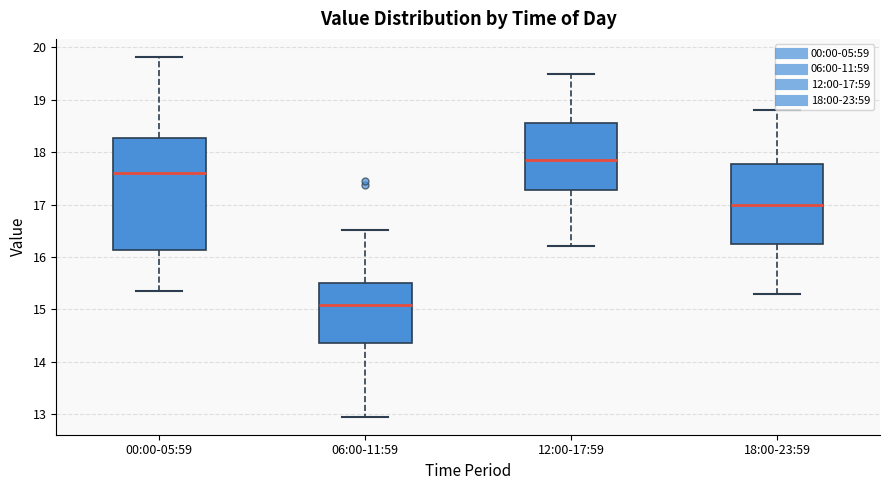

Which box is the tallest, from its lower edge to its upper edge?

00:00-05:59